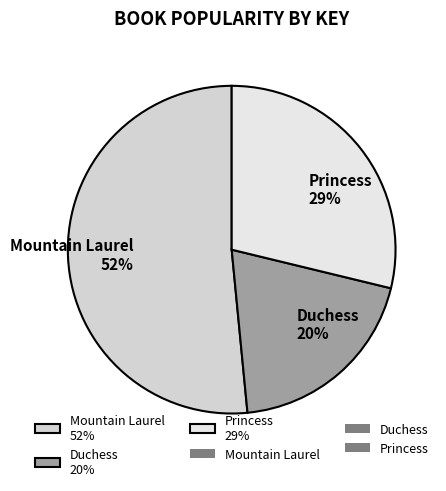

To the nearest percent, what is the difference between the largest and smallest slice percentages?

32%